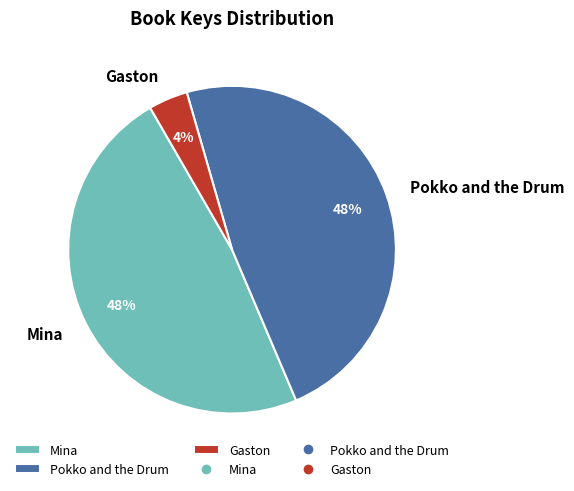

How many slices are in this pie chart?

3